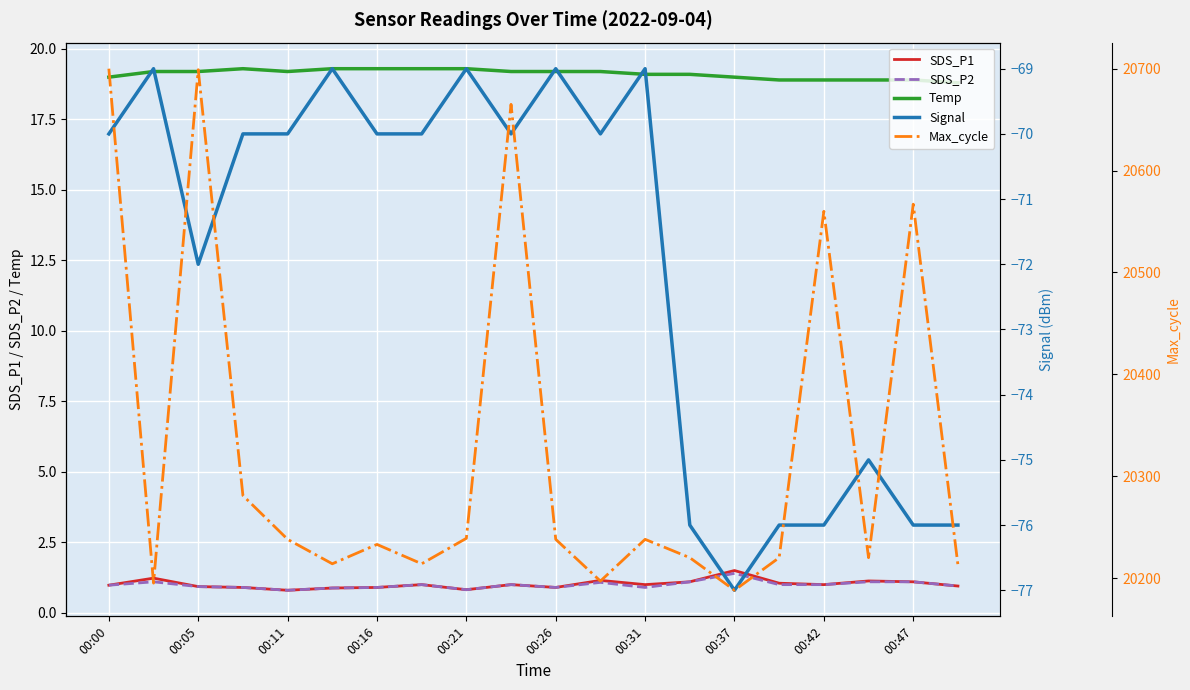

The SDS_P2 series shows 0.9 at 00:26. True or false?

True